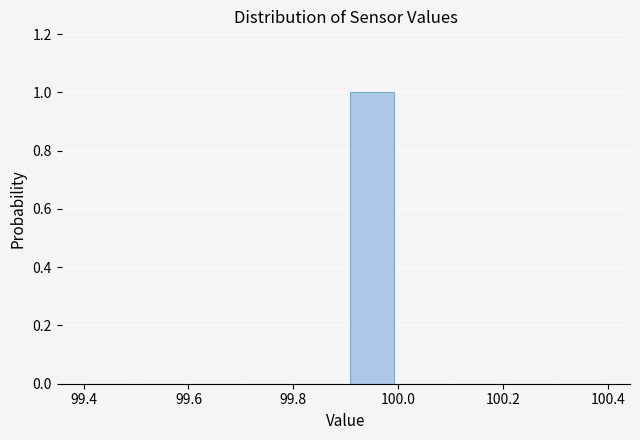

Which range on the x-axis has the tallest bar?

99.9 to 100.0